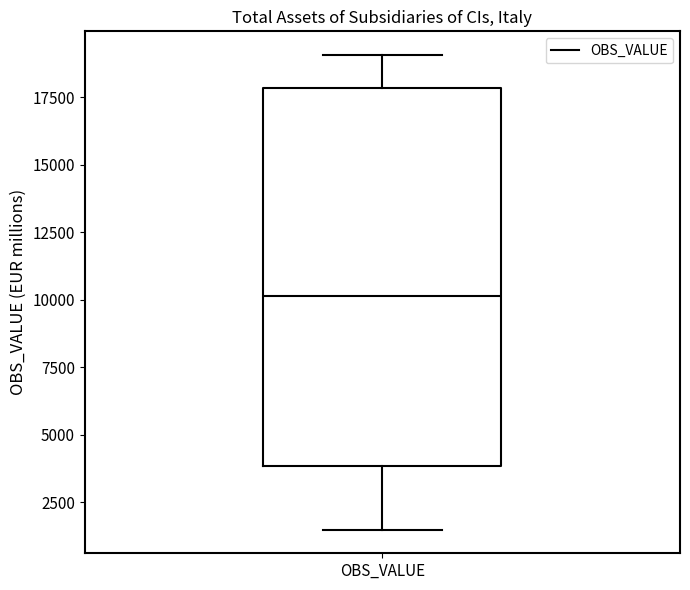

Read this box plot against the y-axis: the position of the median line, the range covered by the box, and the ends of both whiskers. The values are not printed on the chart, so give them approximately, as read against the axis.

median 10000, box 4000 to 18000, whiskers 1500 to 19000